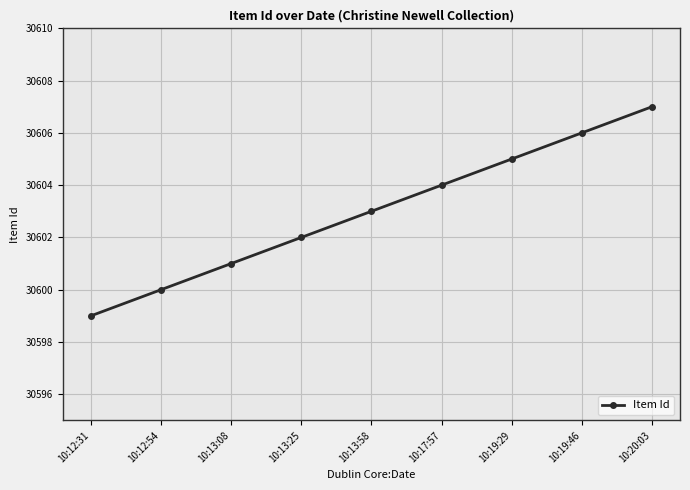

True or false: the data has more than 0 interior local peaks.

False